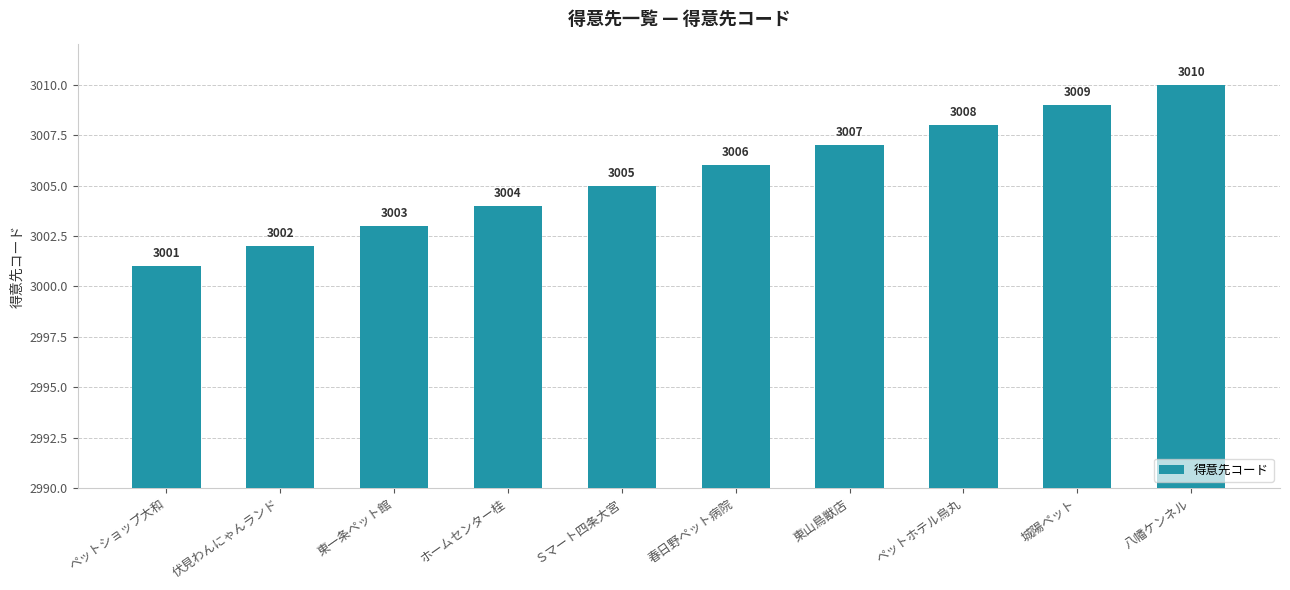

What is the average value?

3006